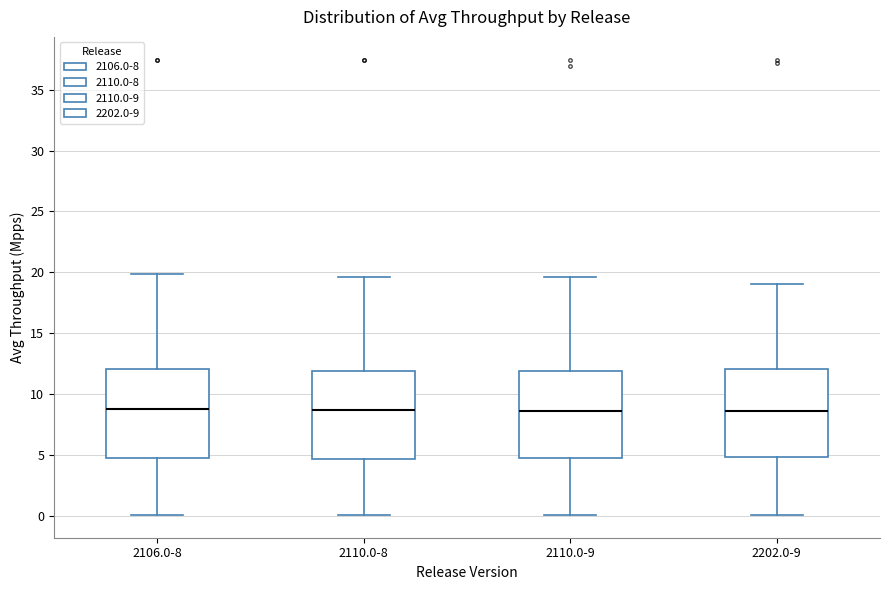

Reading left to right, transcribe this box plot: for each box, give where its median line is, the range the box spans, and where its two whiskers end, as read against the y-axis. The values are not printed on the chart, so give them approximately, as read against the axis.

2106.0-8: median 9.0, box 4.5 to 12.0, whiskers 0.0 to 20.0
2110.0-8: median 8.5, box 4.5 to 12.0, whiskers 0.0 to 19.5
2110.0-9: median 8.5, box 4.5 to 12.0, whiskers 0.0 to 19.5
2202.0-9: median 8.5, box 5.0 to 12.0, whiskers 0.0 to 19.0